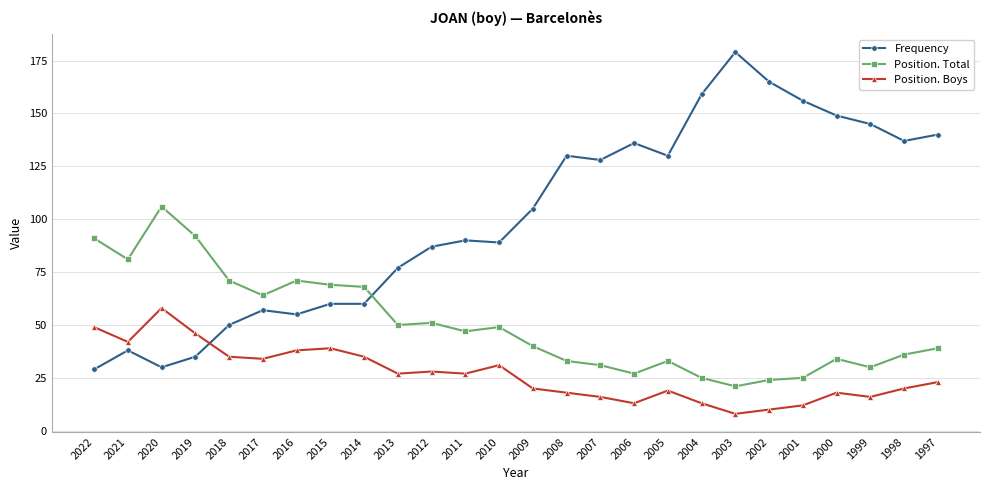

What is the approximate value of Position. Boys at 1997, to the nearest 10?

20